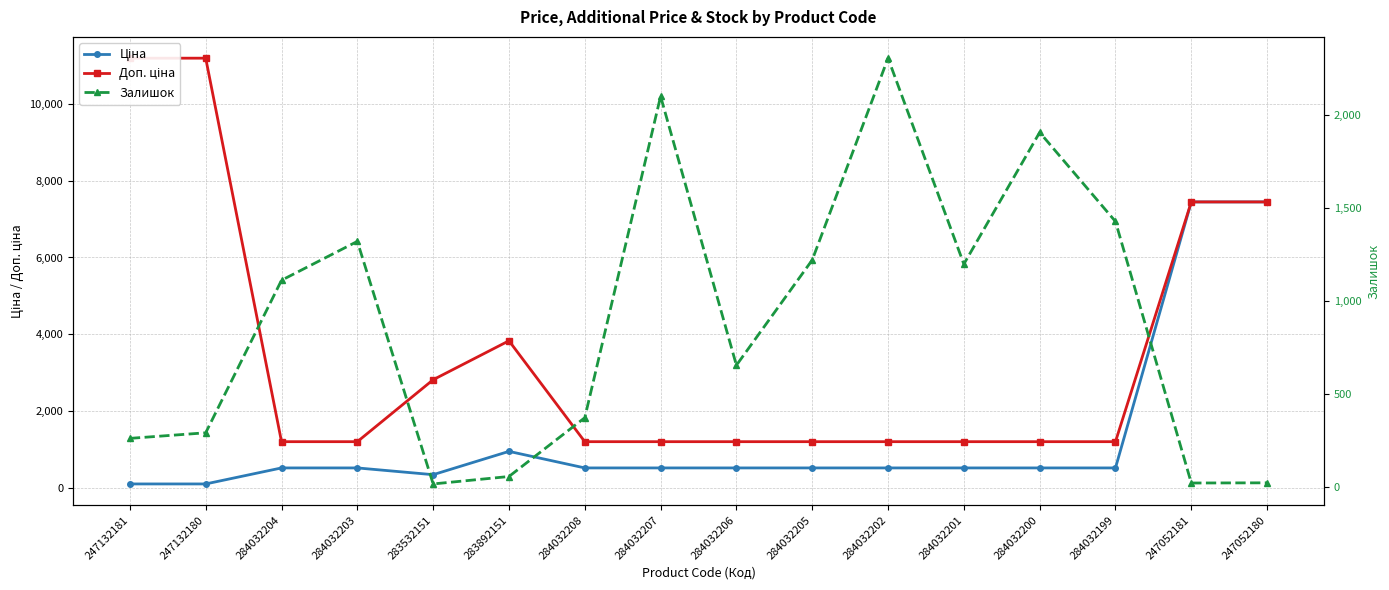

At which label does Залишок reach its peak?

284032202